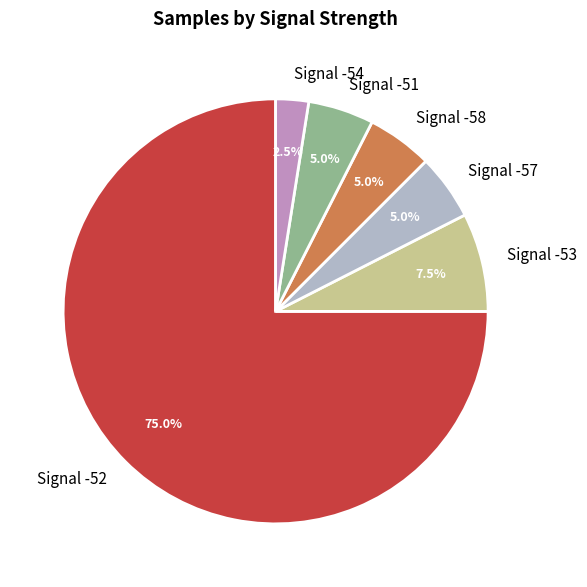

Which has a higher value, Signal -54 or Signal -58?

Signal -58